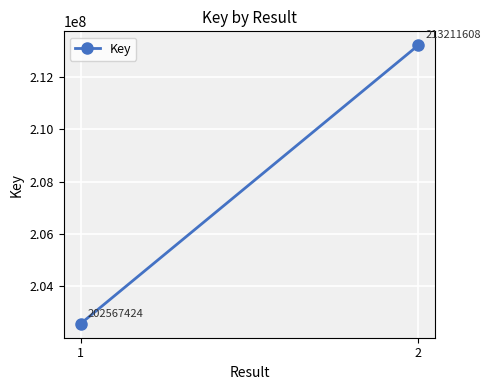

What is the difference between the values at 2 and 1?

10644184